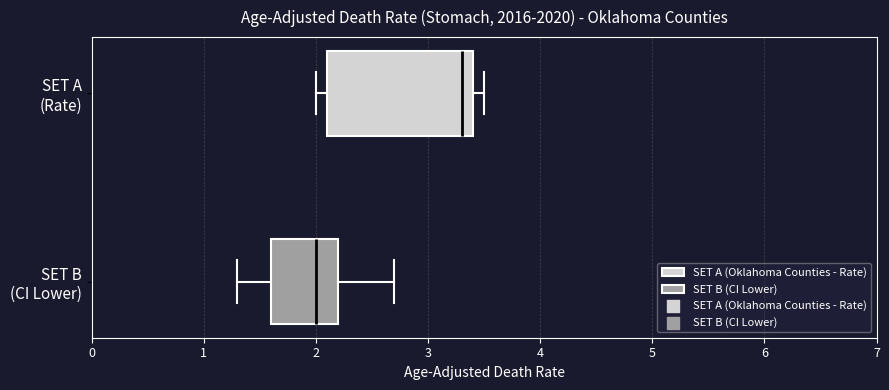

Which box's median line is the furthest to the right?

SET A (Rate)